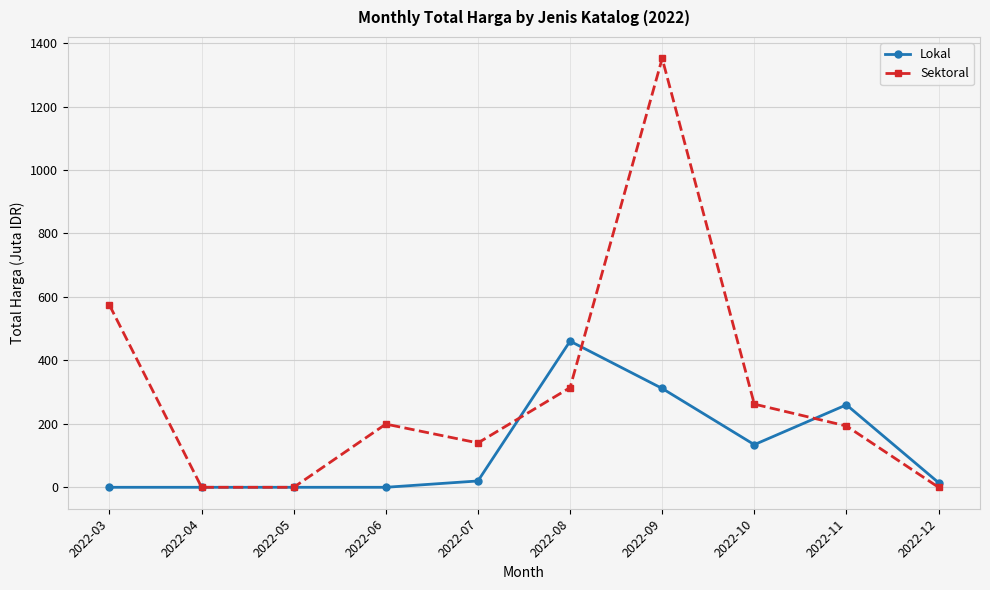

At which label does Lokal first exceed 19?

2022-07